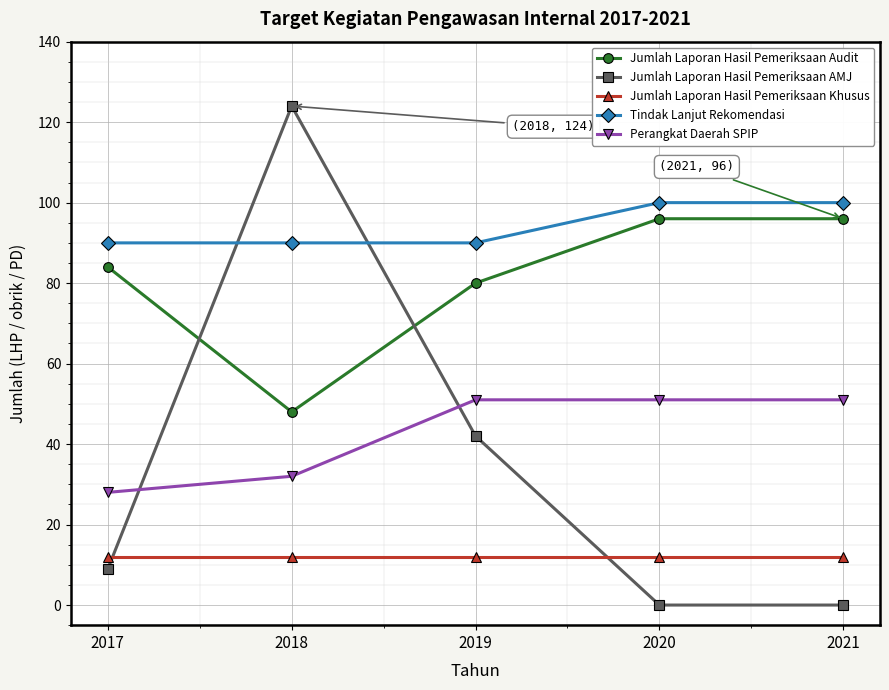

True or false: Tindak Lanjut Rekomendasi has a value of 145 at 2020.

False